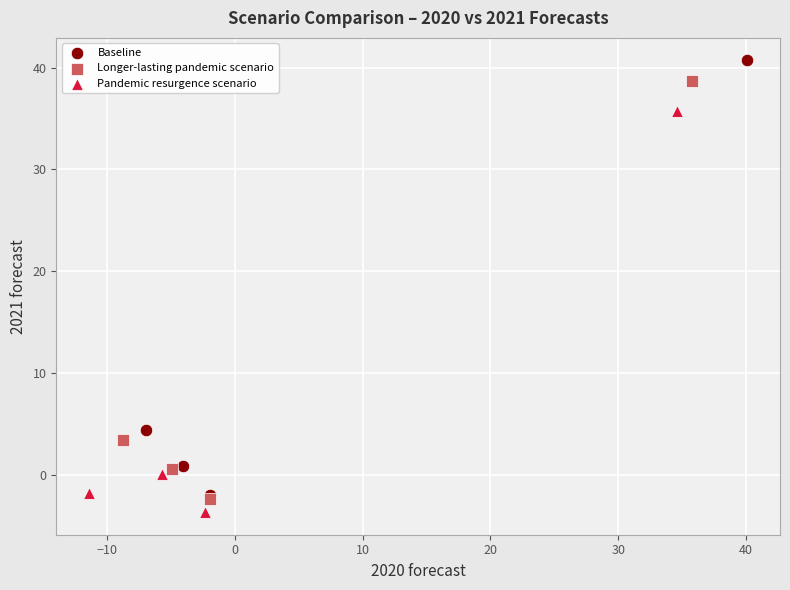

Which series contains the highest Y value?

Baseline